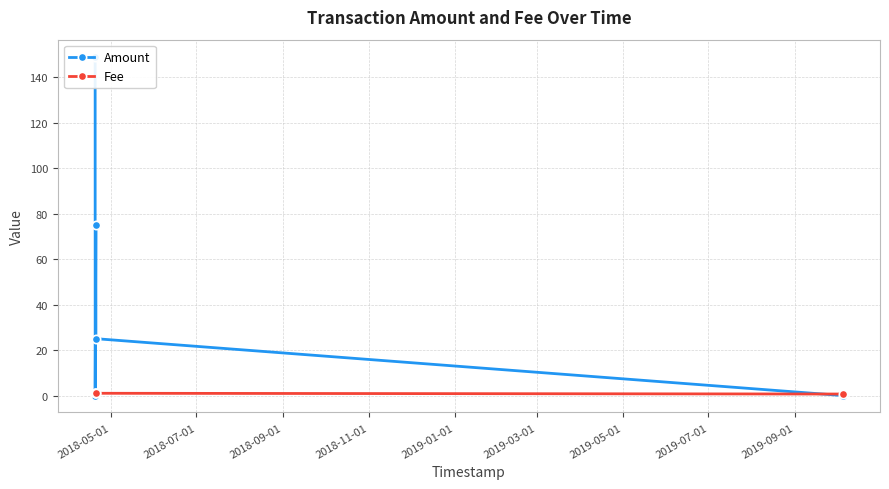

Is the value of Amount at 2019-01-01 greater than the value of Fee at 2018-11-01?

No